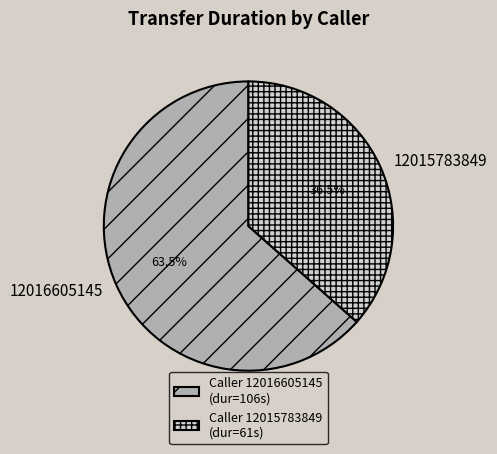

Does 12015783849 account for over 50% of the chart?

No